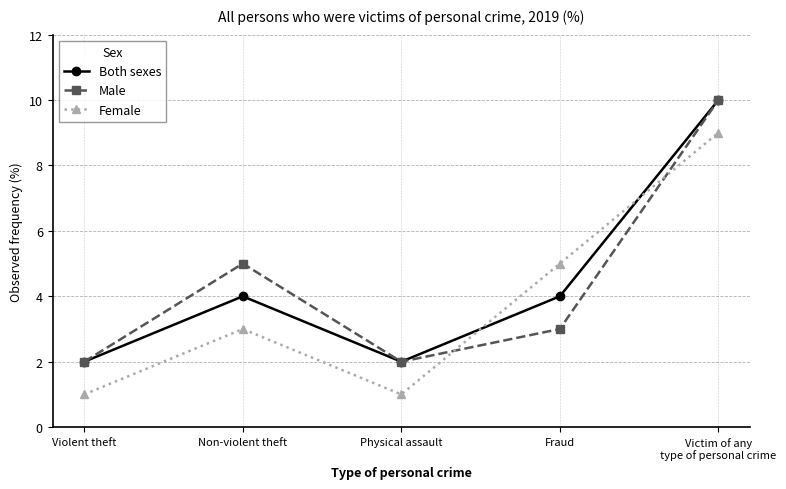

After their last crossing, which series has the higher values: Female or Male?

Male